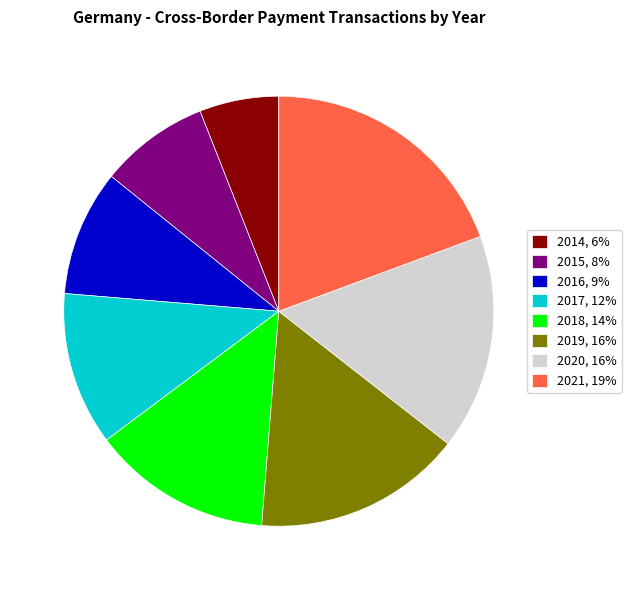

Is the sum of 2016, 9% and 2017, 12% greater than half?

No